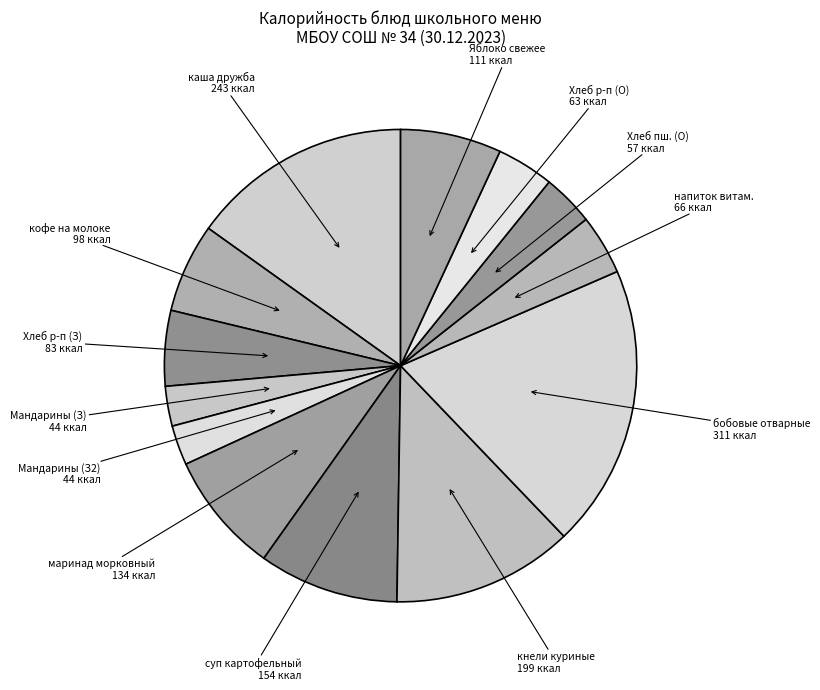

To the nearest percent, what is the average slice percentage?

8%